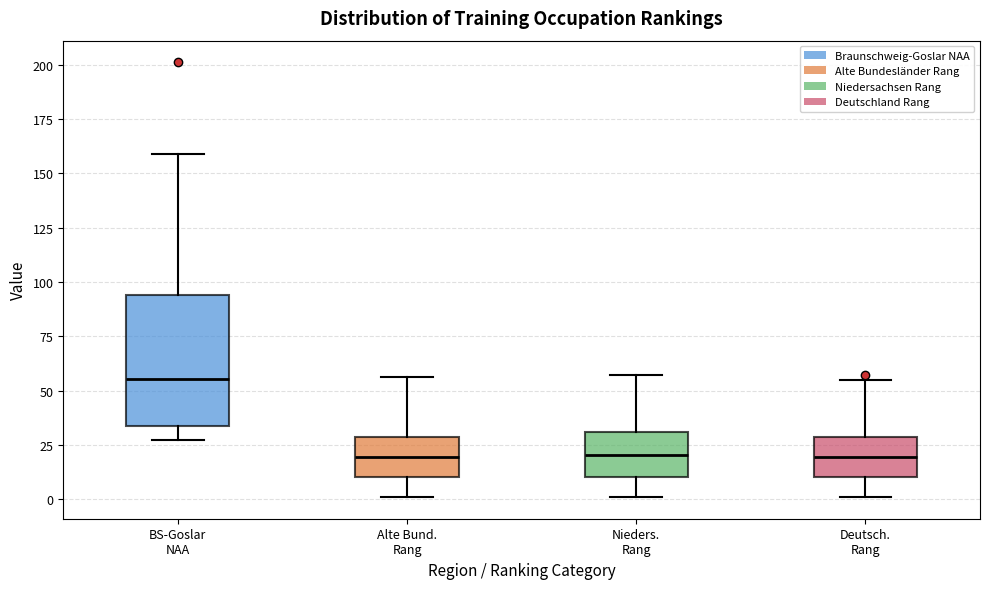

Which box has the highest median line?

BS-Goslar NAA